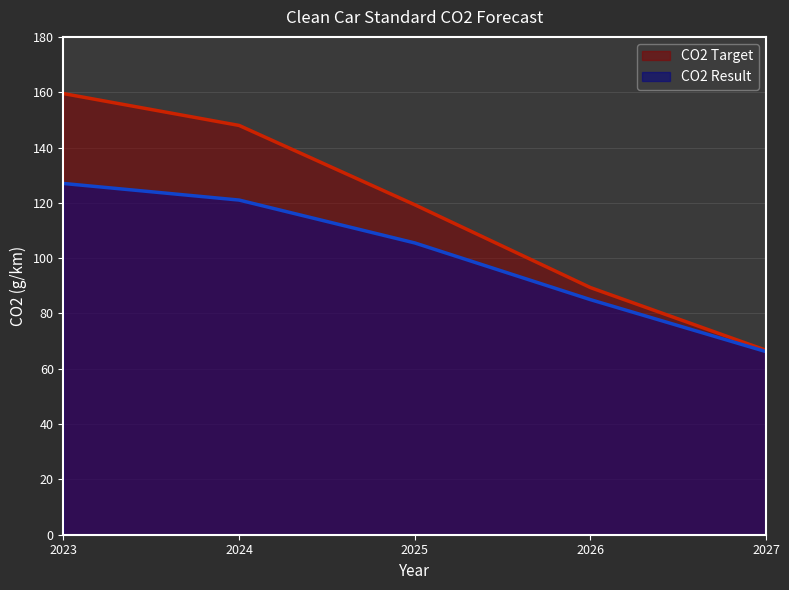

What is the total value across all series at 2024?

269.0